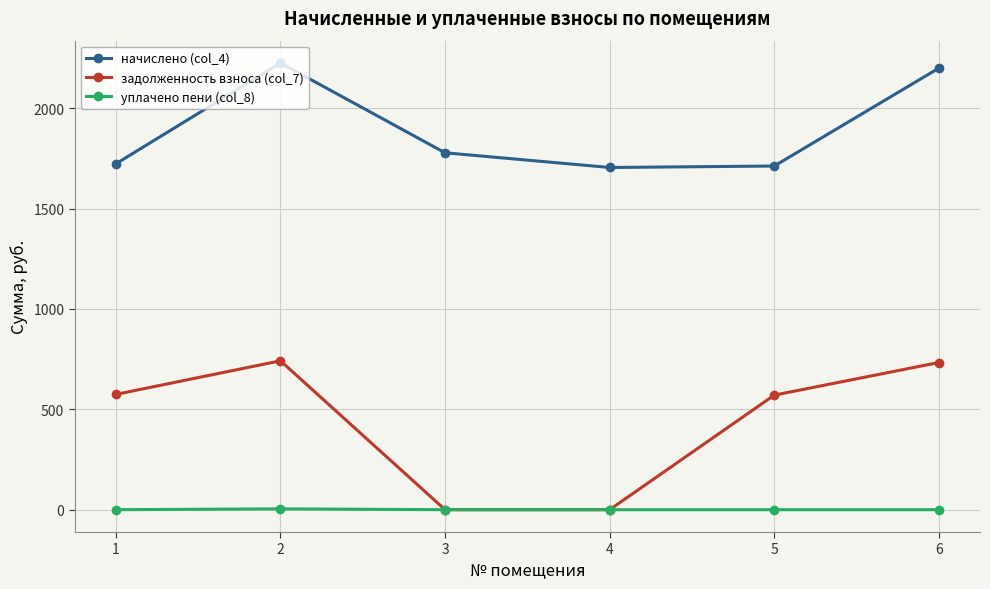

The начислено (col_4) series shows 729.4 at 2. True or false?

False